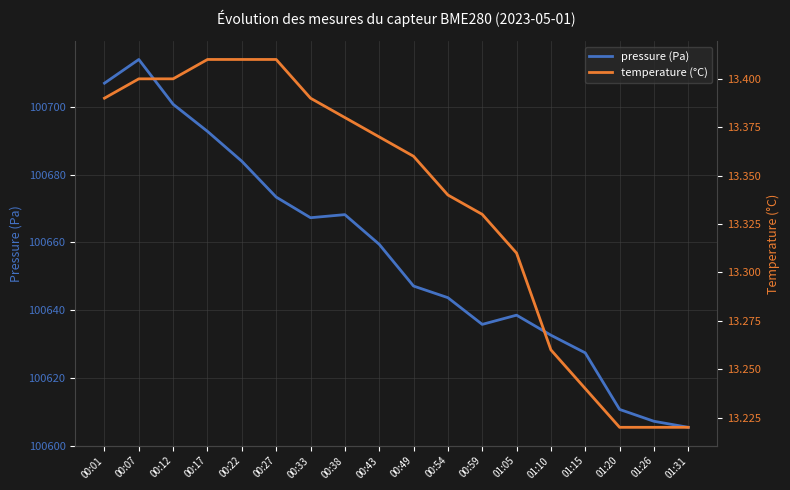

What is the label of the 14th point from the left?

01:10